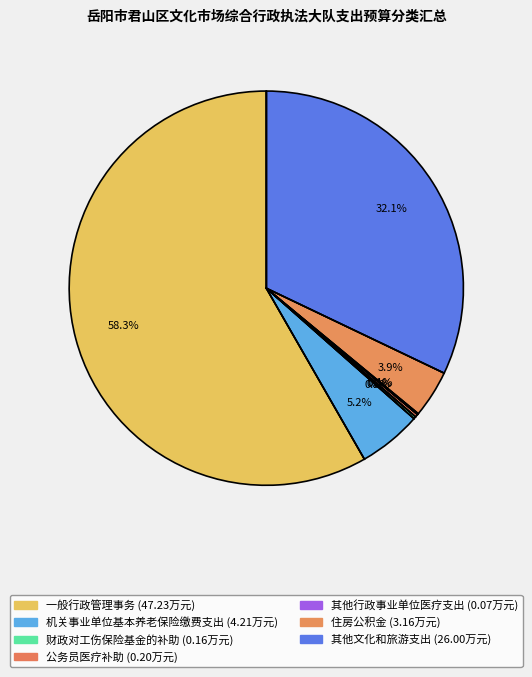

To the nearest percent, what is the combined percentage of 其他行政事业单位医疗支出 and 机关事业单位基本养老保险缴费支出?

5%